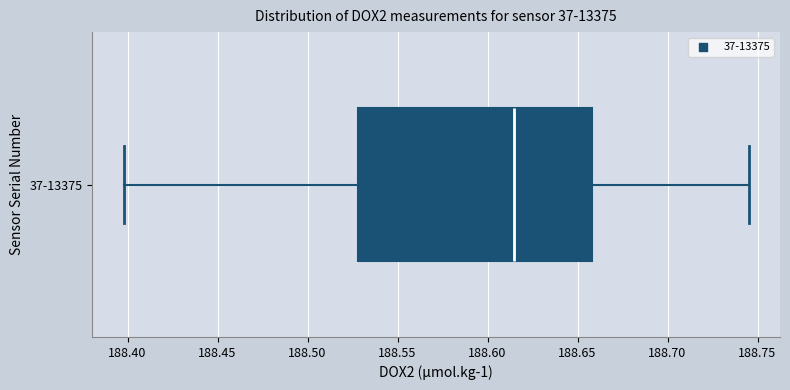

Where is the left edge of the box for 37-13375 on the x-axis? The values are not printed on the chart, so give them approximately, as read against the axis.

188.530